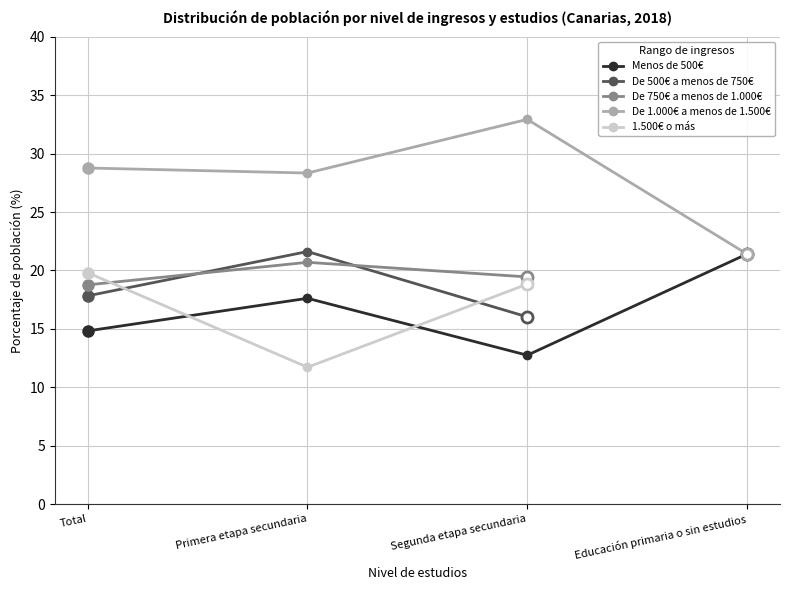

How many data points in Menos de 500€ are above 17?

2